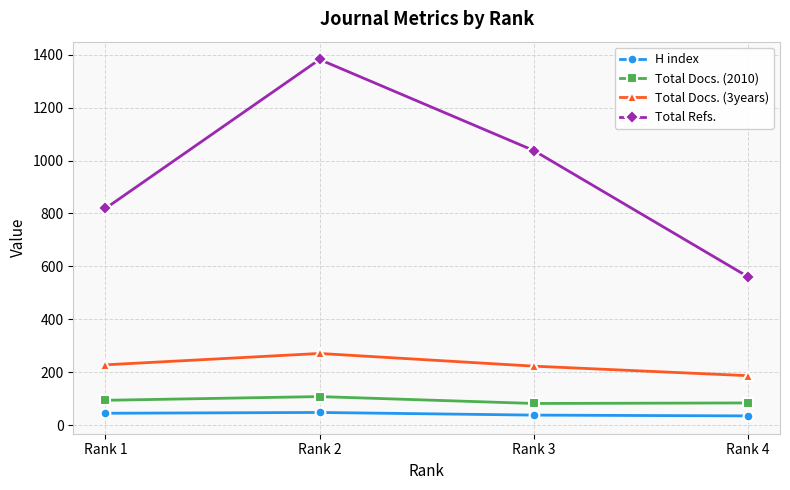

What is the total value across all series at Rank 1?

1186